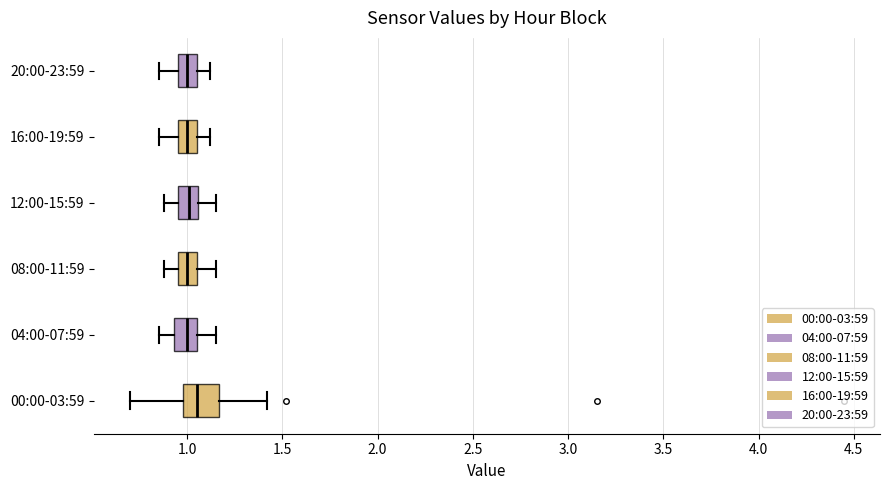

Reading bottom to top, transcribe this box plot: for each box, give where its median line is, the range the box spans, and where its two whiskers end, as read against the x-axis. The values are not printed on the chart, so give them approximately, as read against the axis.

00:00-03:59: median 1.05, box 1.00 to 1.15, whiskers 0.70 to 1.40
04:00-07:59: median 1.00, box 0.95 to 1.05, whiskers 0.85 to 1.15
08:00-11:59: median 1.00, box 0.95 to 1.05, whiskers 0.90 to 1.15
12:00-15:59: median 1.00, box 0.95 to 1.05, whiskers 0.90 to 1.15
16:00-19:59: median 1.00, box 0.95 to 1.05, whiskers 0.85 to 1.10
20:00-23:59: median 1.00, box 0.95 to 1.05, whiskers 0.85 to 1.10